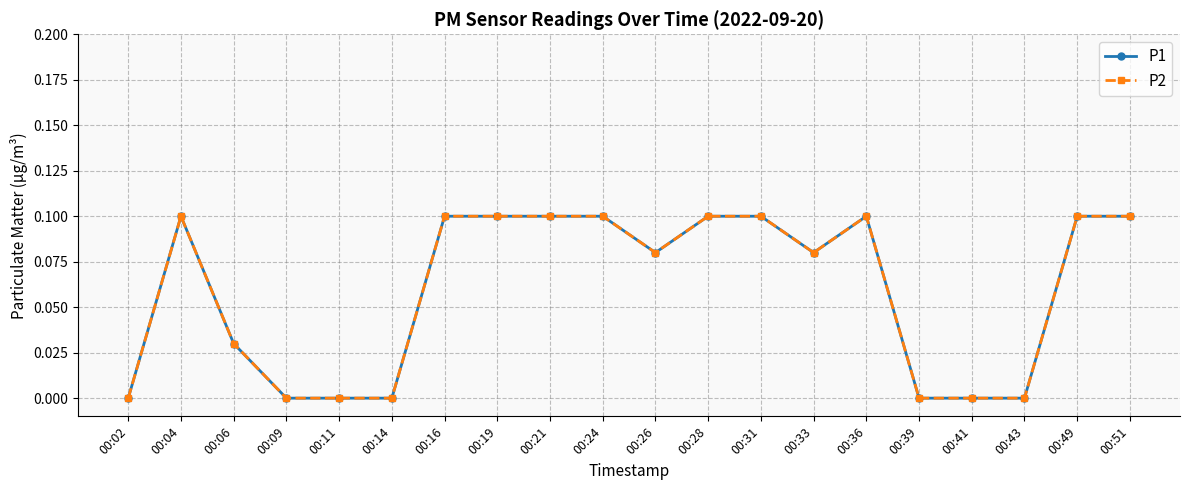

Is this an area chart (filled region under the line)?

No